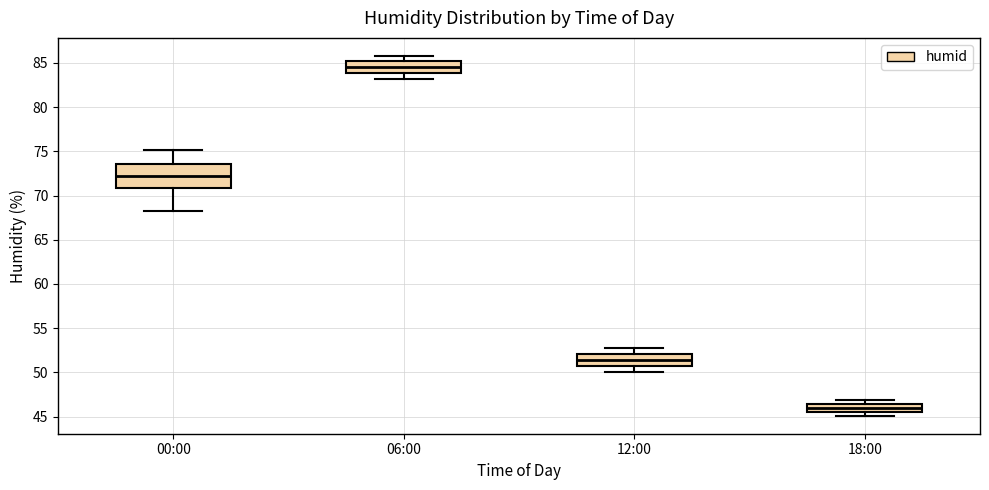

Reading left to right, read every box against the y-axis: the position of its median line, the range the box covers, and the ends of its whiskers. The values are not printed on the chart, so give them approximately, as read against the axis.

00:00: median 72.0, box 71.0 to 73.5, whiskers 68.0 to 75.0
06:00: median 84.5, box 84.0 to 85.0, whiskers 83.0 to 86.0
12:00: median 51.5, box 50.5 to 52.0, whiskers 50.0 to 53.0
18:00: median 46.0, box 45.5 to 46.5, whiskers 45.0 to 47.0